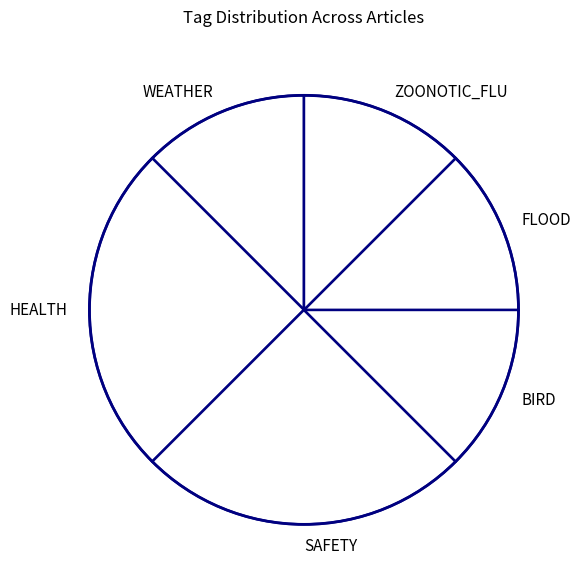

Combined, do FLOOD and ZOONOTIC_FLU account for over 50%?

No